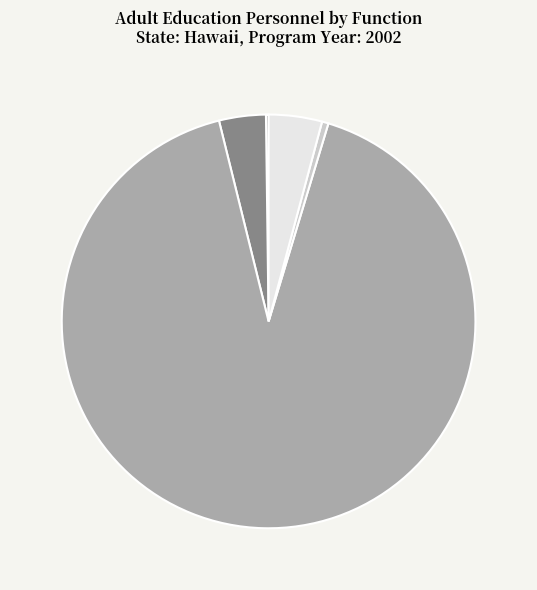

Is there any slice that represents more than half of the pie?

Yes